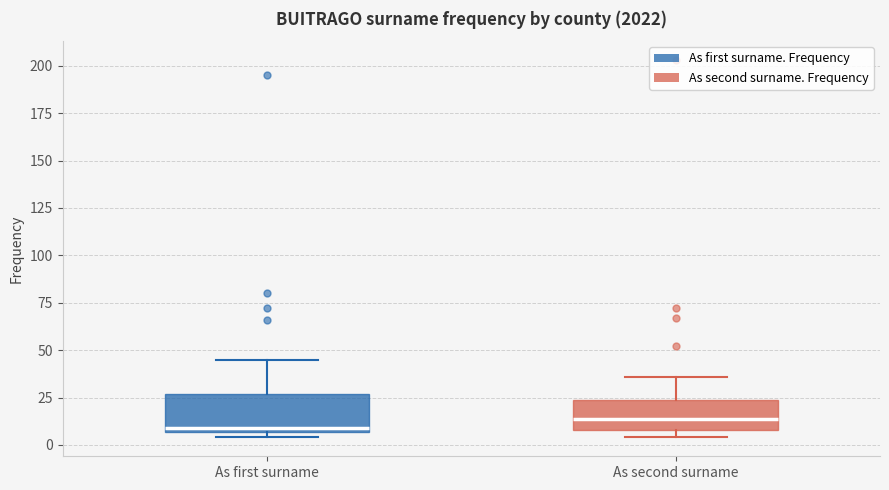

Reading left to right, transcribe this box plot: for each box, give where its median line is, the range the box spans, and where its two whiskers end, as read against the y-axis. The values are not printed on the chart, so give them approximately, as read against the axis.

As first surname: median 10, box 5 to 25, whiskers 5 (just below the box's lower edge) to 45
As second surname: median 15, box 10 to 25, whiskers 5 to 35